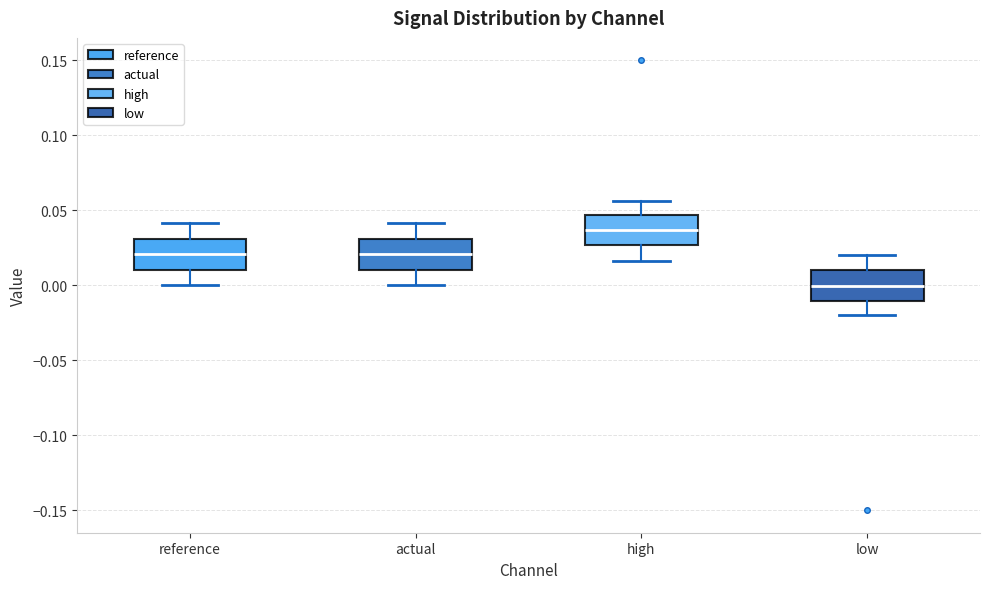

Where does the median line of the box for reference sit on the y-axis? The values are not printed on the chart, so give them approximately, as read against the axis.

0.020